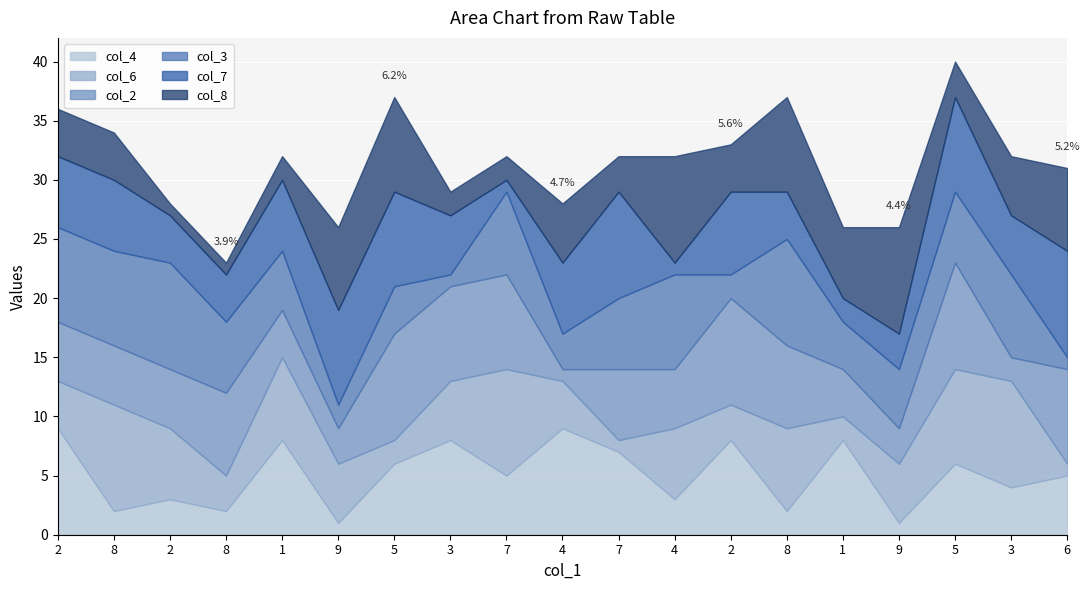

At which label does col_8 reach its minimum?

2